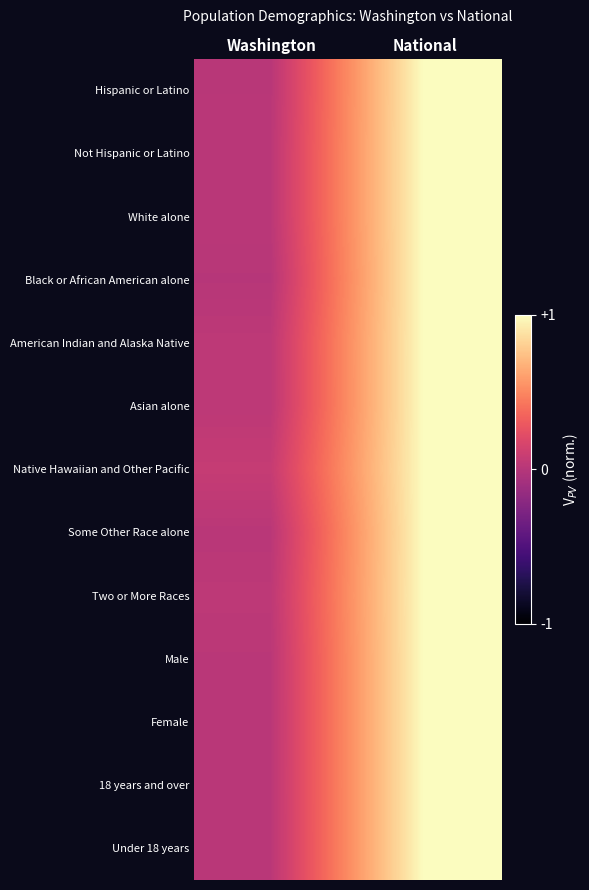

At how many categories does at least one series exceed 0?

2